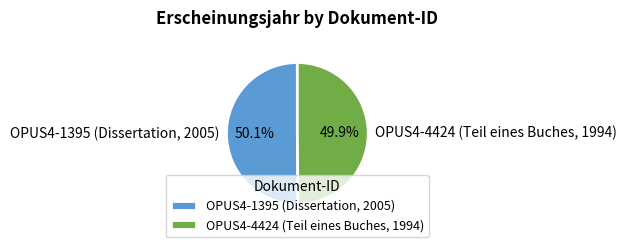

Is the sum of OPUS4-1395 (Dissertation, 2005) and OPUS4-4424 (Teil eines Buches, 1994) greater than half?

Yes